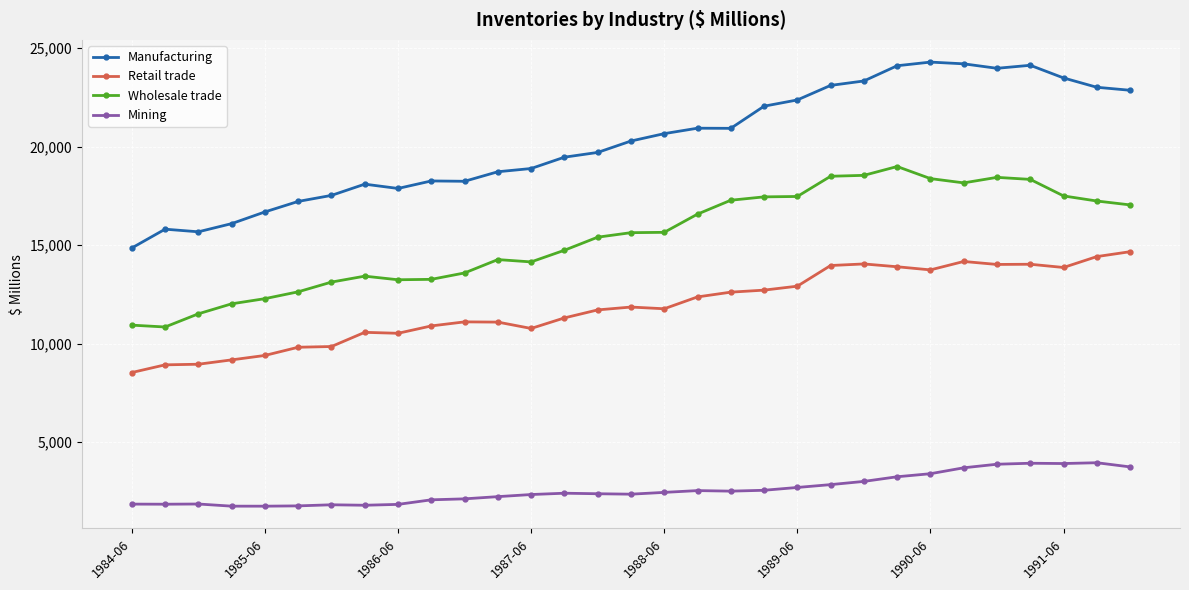

Which series has the largest total across all categories?

Manufacturing